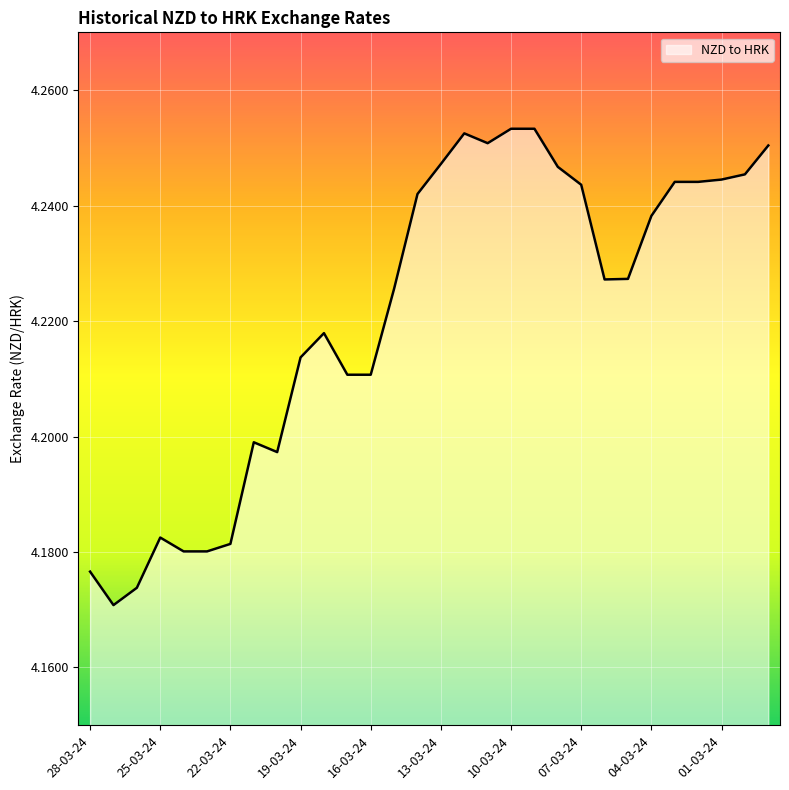

How many series are shown in this chart?

1